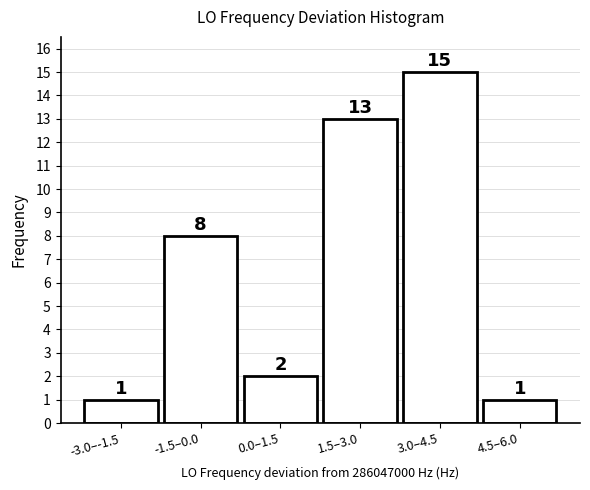

Reading left to right, list all the values displayed in this chart.

-3.0–-1.5=1	-1.5–0.0=8	0.0–1.5=2	1.5–3.0=13	3.0–4.5=15	4.5–6.0=1